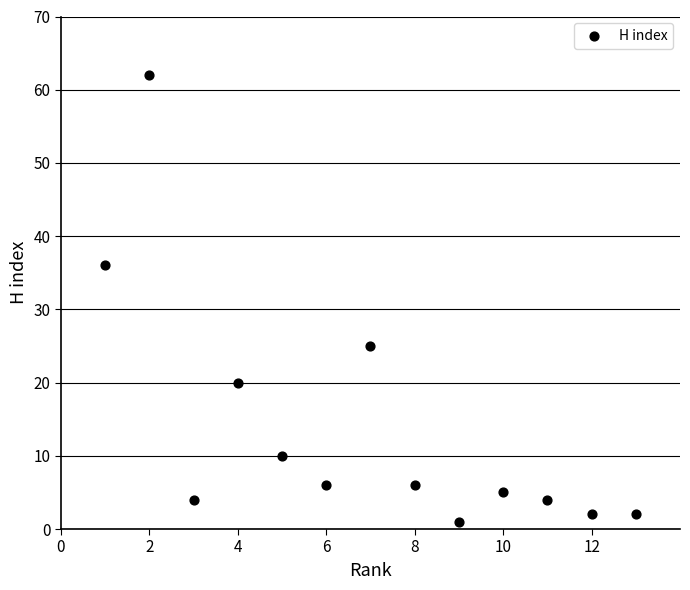

What is the range of Y values (max minus min)?

61